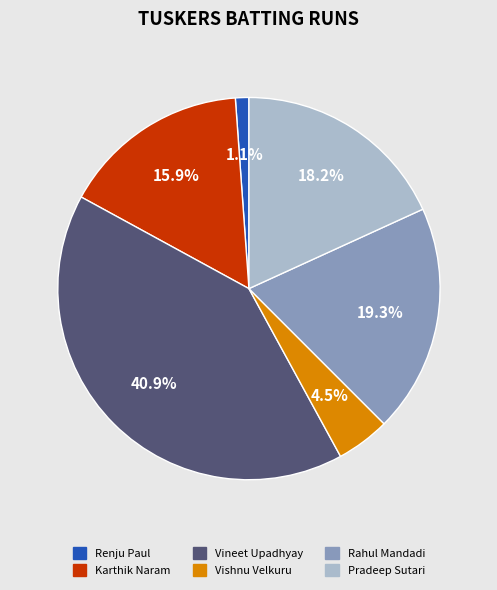

How many segments does this pie chart have?

6